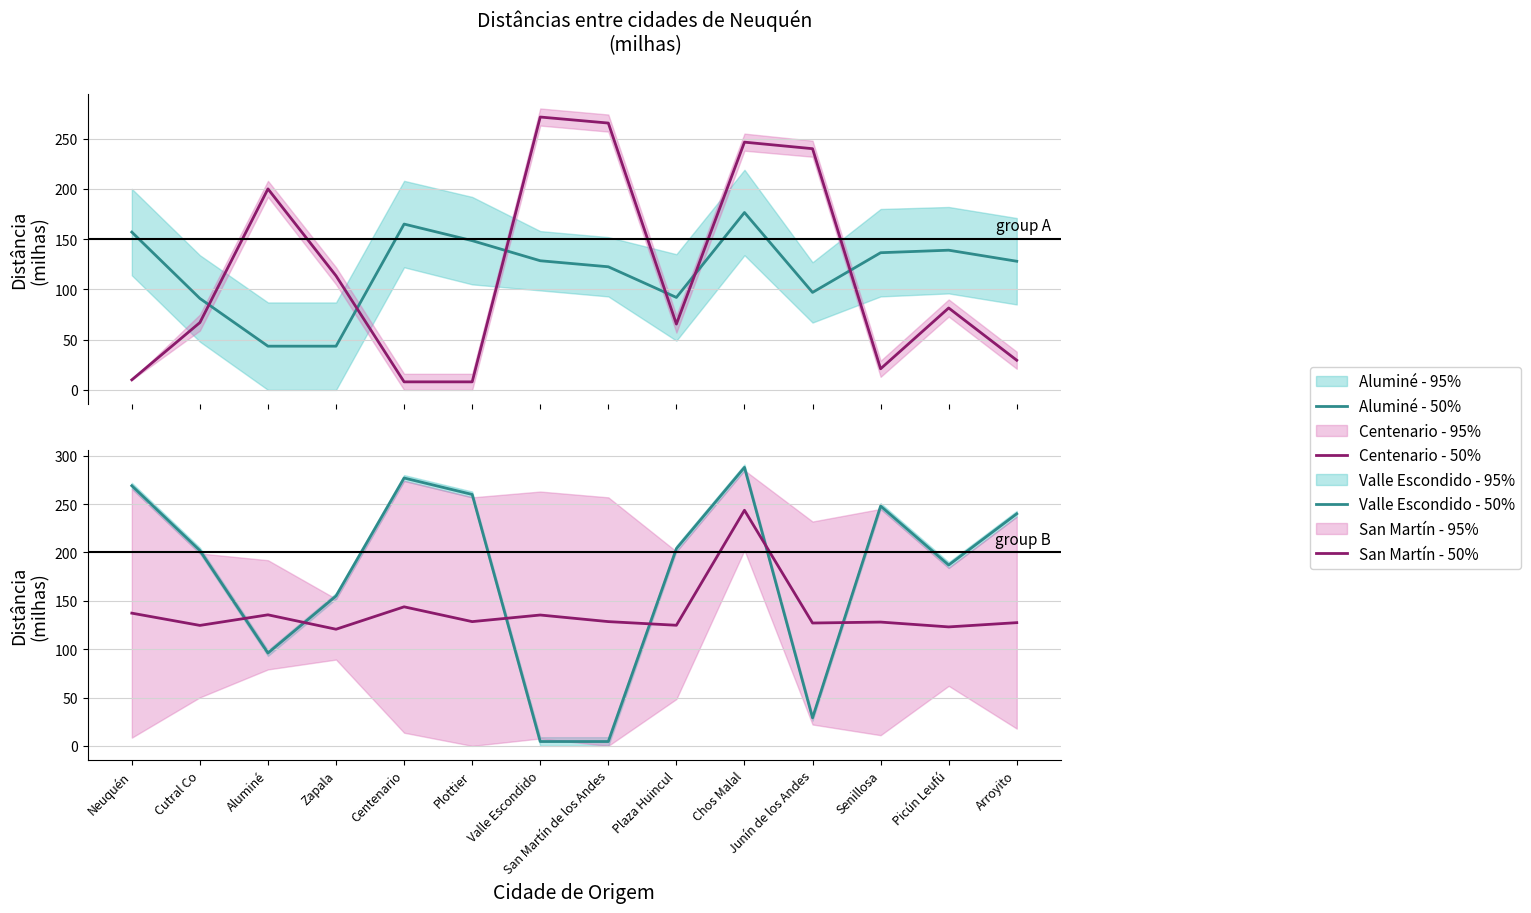

What is the spread (max minus min) of values at Chos Malal?

111.5